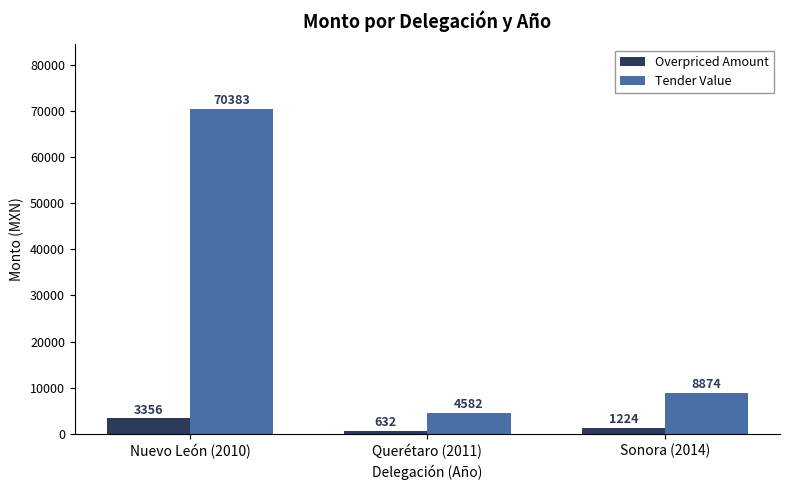

What is the sum of the Tender Value values at Nuevo León (2010) and Sonora (2014)?

79257